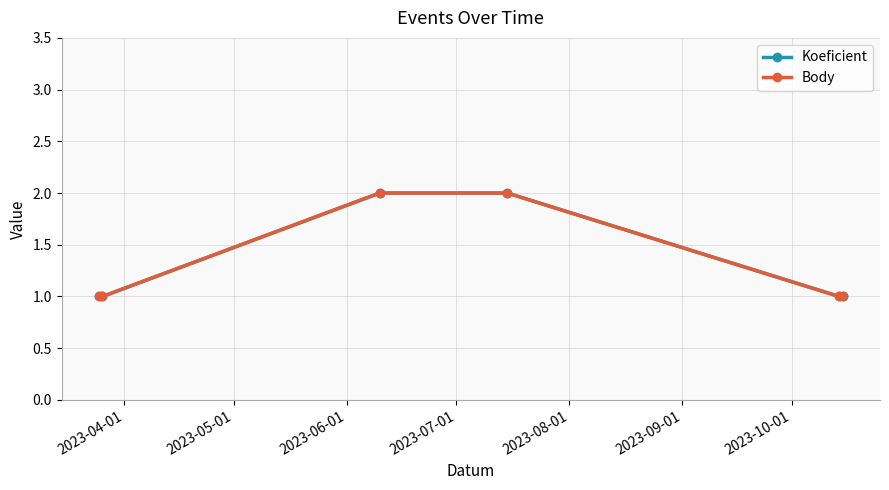

Is this an area chart (filled region under the line)?

No